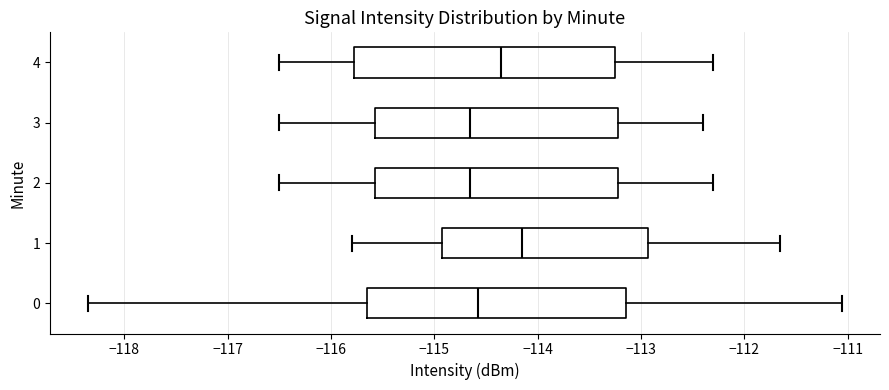

Which box's median line is the furthest to the right?

1